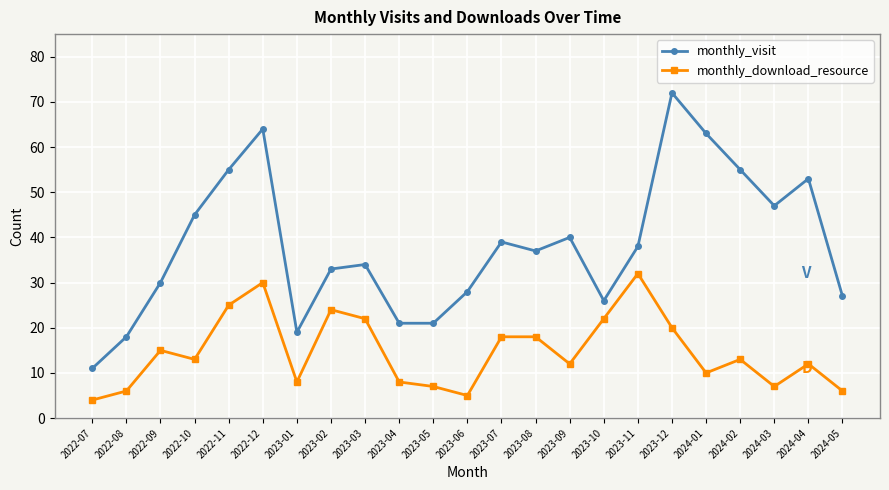

Rank the series by their maximum value, from highest to lowest.

monthly_visit, monthly_download_resource